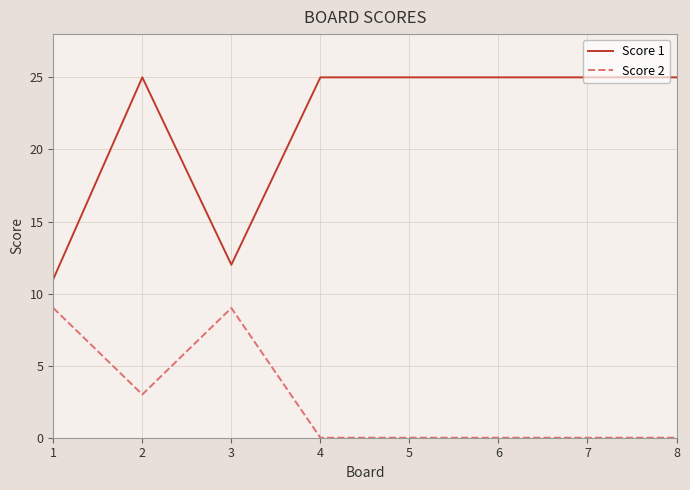

List the series in order of their overall mean, lowest first.

Score 2, Score 1